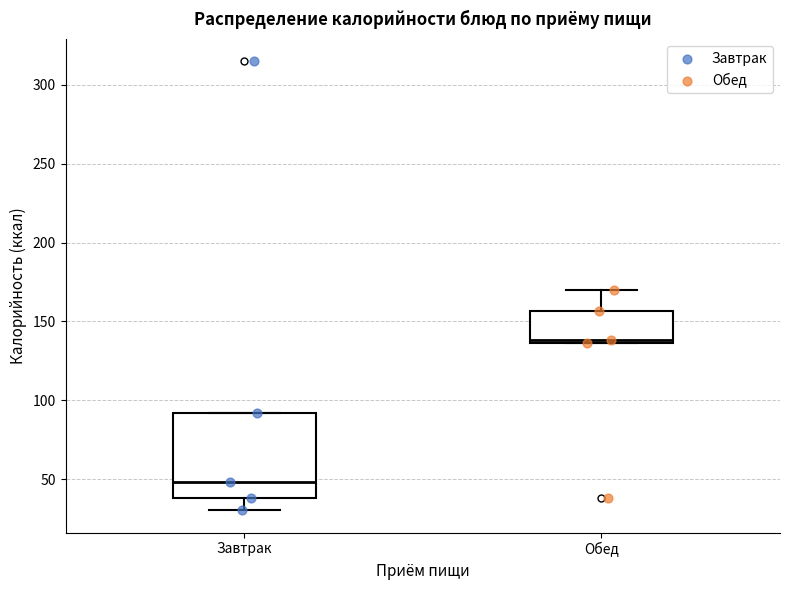

Reading left to right, read every box against the y-axis: the position of its median line, the range the box covers, and the ends of its whiskers. The values are not printed on the chart, so give them approximately, as read against the axis.

Завтрак: median 50, box 40 to 90, whiskers 30 to 90
Обед: median 140, box 135 to 155, whiskers 135 to 170